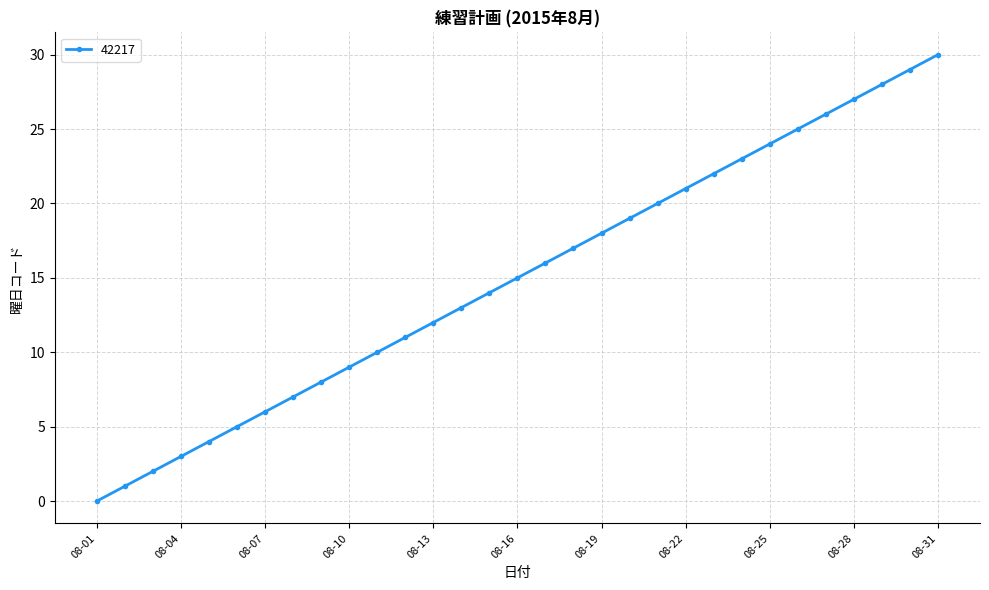

What is the maximum value shown in the chart?

30